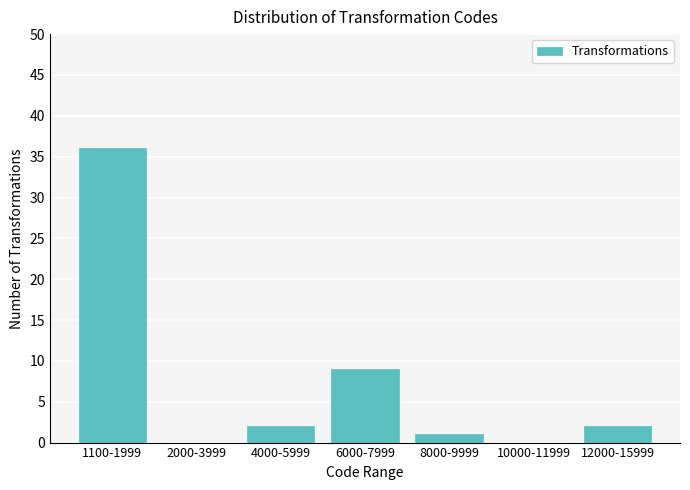

Reading left to right, transcribe all the data shown in this chart.

1100-1999=36	2000-3999=0	4000-5999=2	6000-7999=9	8000-9999=1	10000-11999=0	12000-15999=2